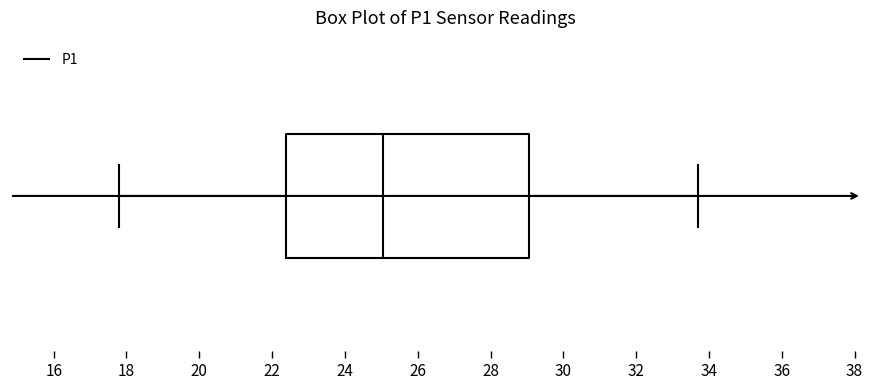

Where does the right whisker of the box end on the x-axis? The values are not printed on the chart, so give them approximately, as read against the axis.

33.8